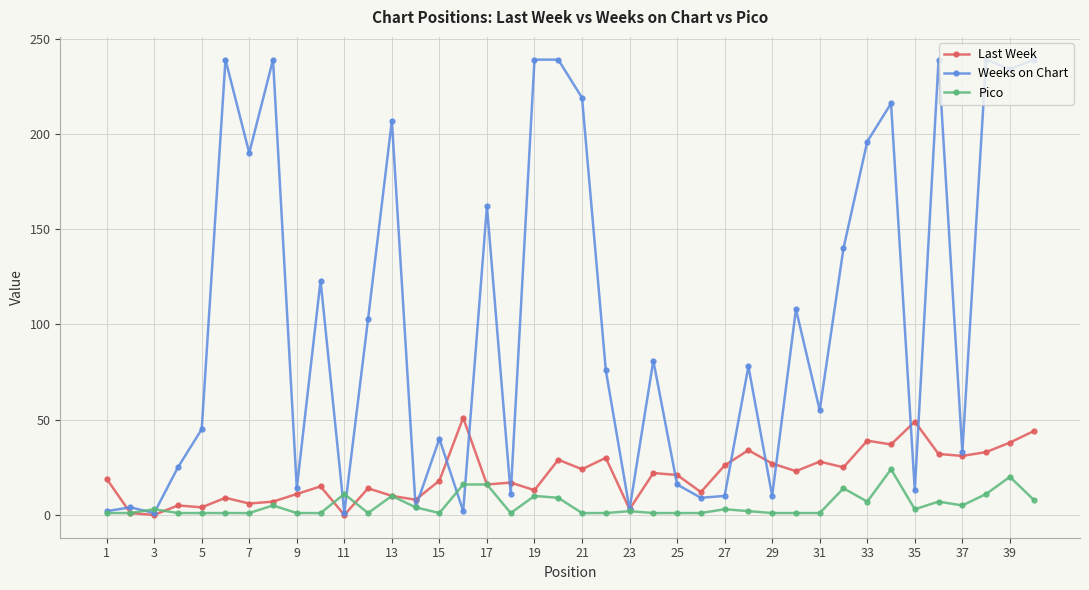

How many lines are shown in the chart?

3